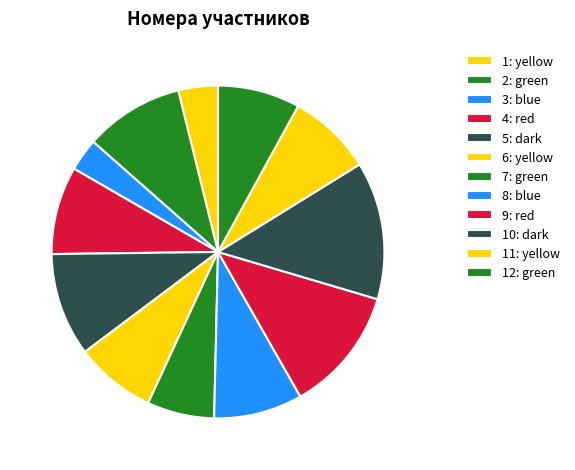

Is it true that 4 is 1% of the pie?

False